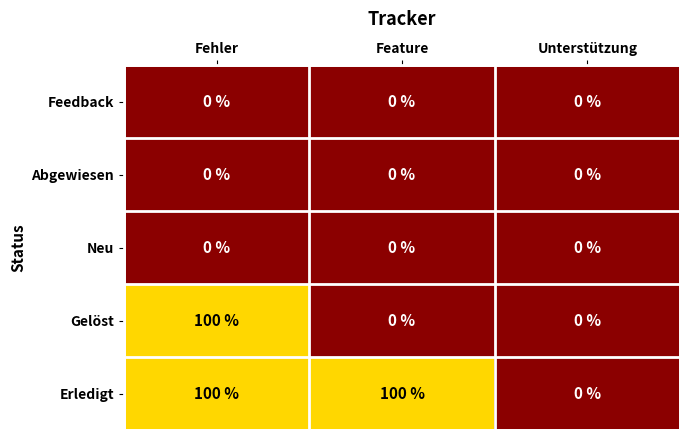

Reading left to right, transcribe all the data shown in this chart.

Feedback: Fehler=0	Feature=0	Unterstützung=0
Abgewiesen: Fehler=0	Feature=0	Unterstützung=0
Neu: Fehler=0	Feature=0	Unterstützung=0
Gelöst: Fehler=100	Feature=0	Unterstützung=0
Erledigt: Fehler=100	Feature=100	Unterstützung=0